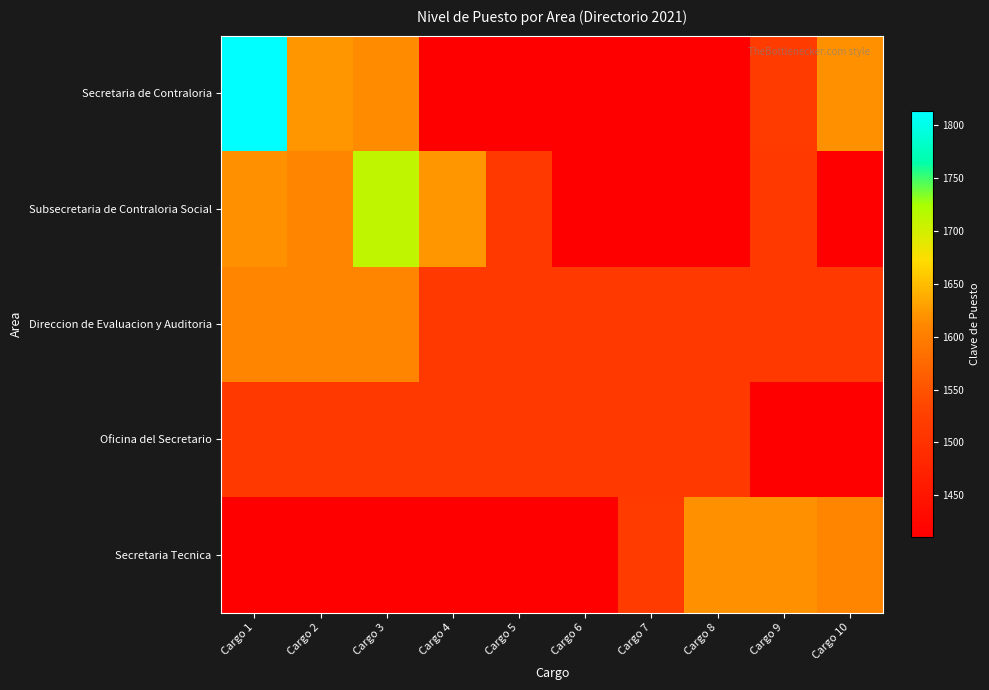

At how many categories does at least one series exceed 1661?

2